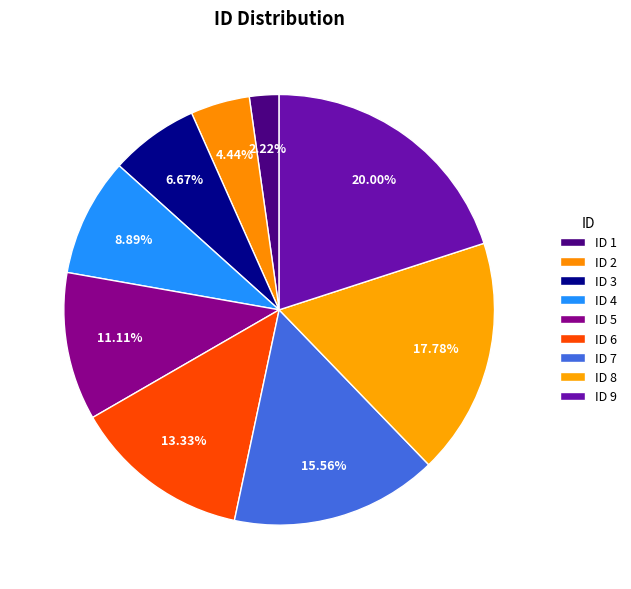

How many segments does this pie chart have?

9